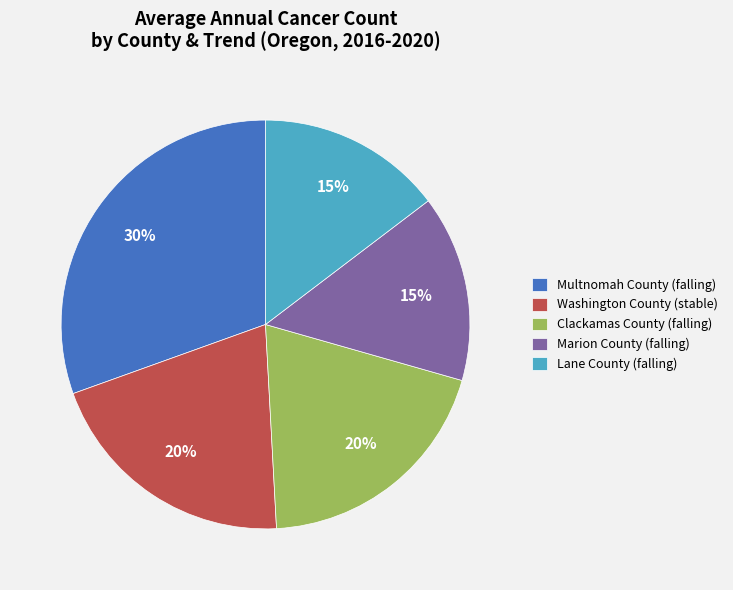

To the nearest percent, what portion does Lane County (falling) represent?

15%